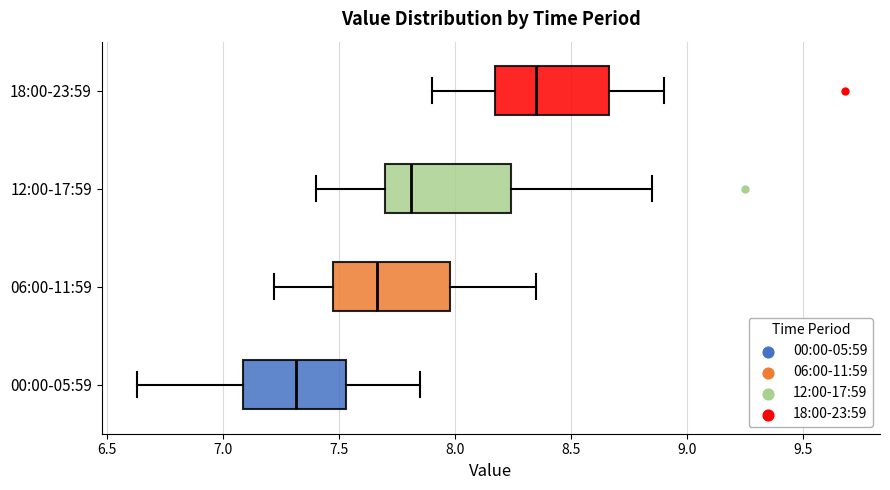

Which box has the furthest to the left median line?

00:00-05:59